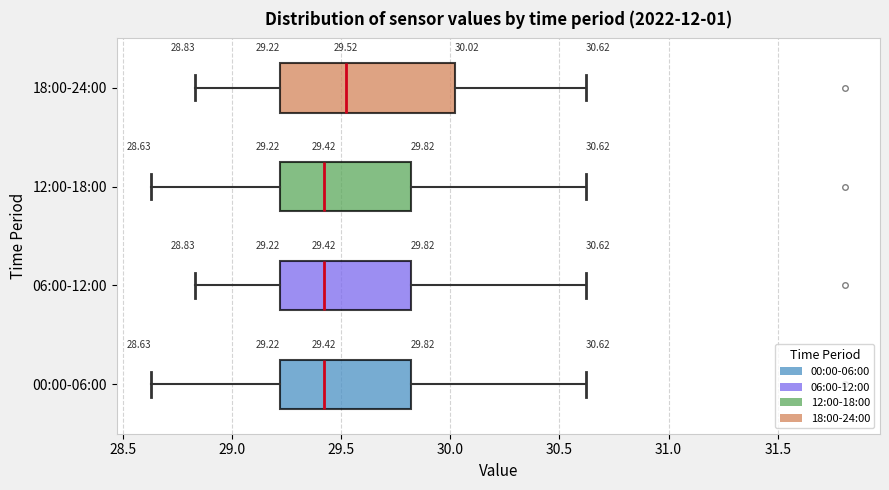

Comparing the boxes themselves (not the whiskers), which one is the widest?

18:00-24:00